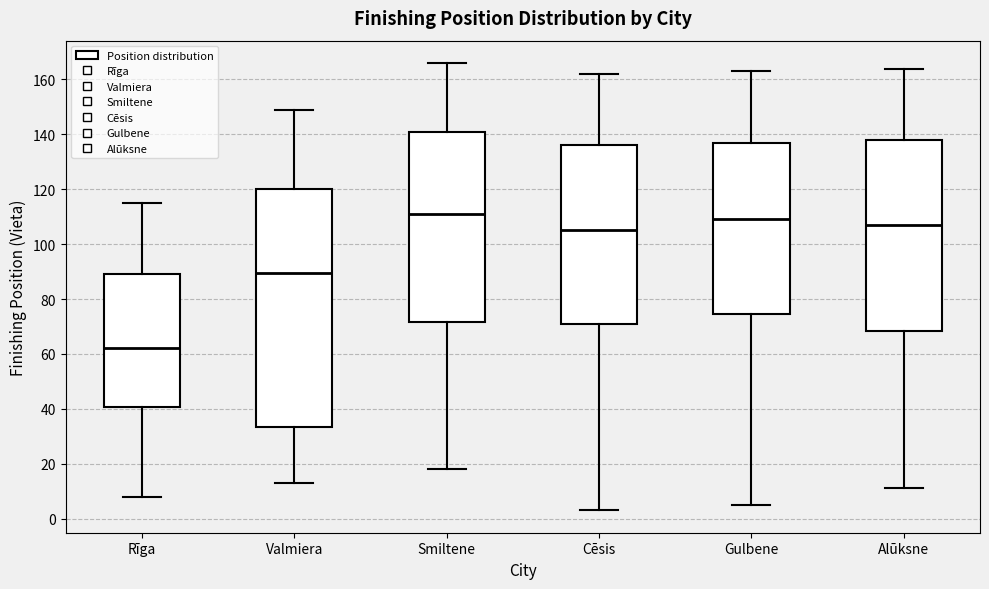

Reading left to right, read every box against the y-axis: the position of its median line, the range the box covers, and the ends of its whiskers. The values are not printed on the chart, so give them approximately, as read against the axis.

Rīga: median 62, box 40 to 90, whiskers 8 to 116
Valmiera: median 90, box 34 to 120, whiskers 14 to 150
Smiltene: median 112, box 72 to 142, whiskers 18 to 166
Cēsis: median 106, box 72 to 136, whiskers 4 to 162
Gulbene: median 110, box 74 to 138, whiskers 6 to 164
Alūksne: median 108, box 68 to 138, whiskers 12 to 164